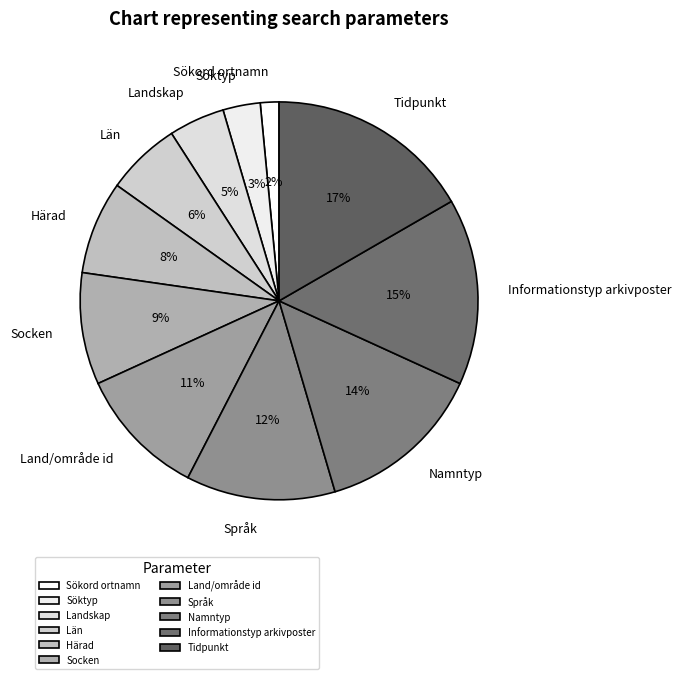

Which has a higher value, Söktyp or Informationstyp arkivposter?

Informationstyp arkivposter